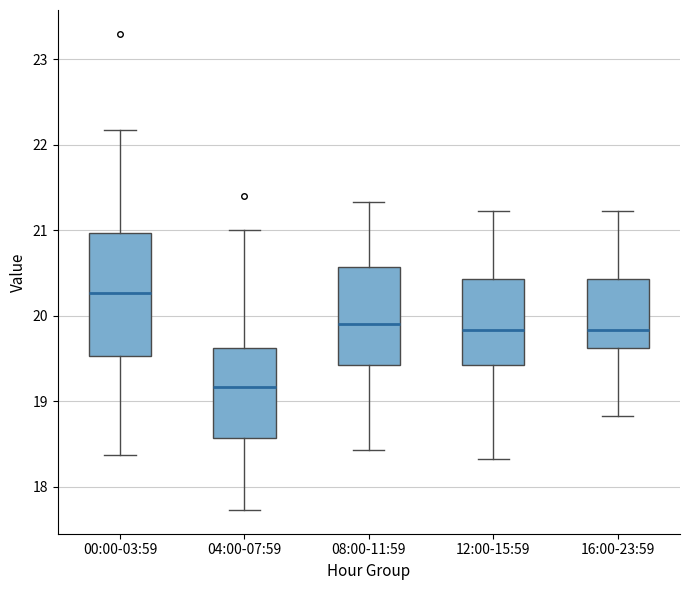

Which box's median line is the lowest?

04:00-07:59